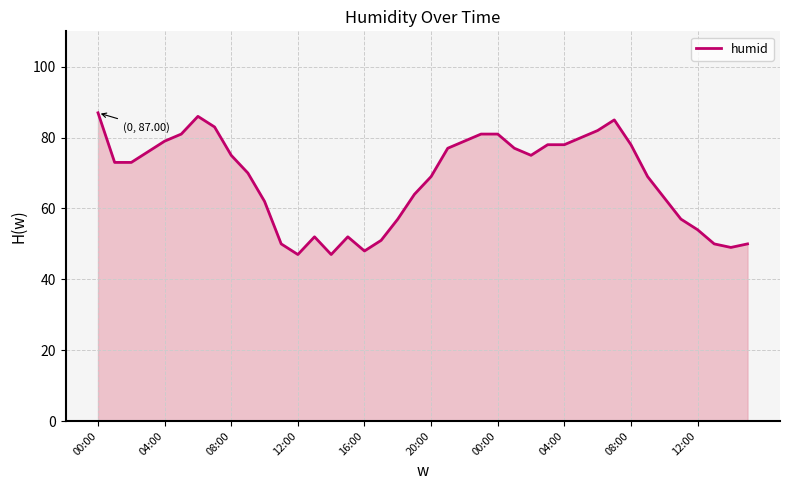

What is the difference between the maximum and minimum values?

40